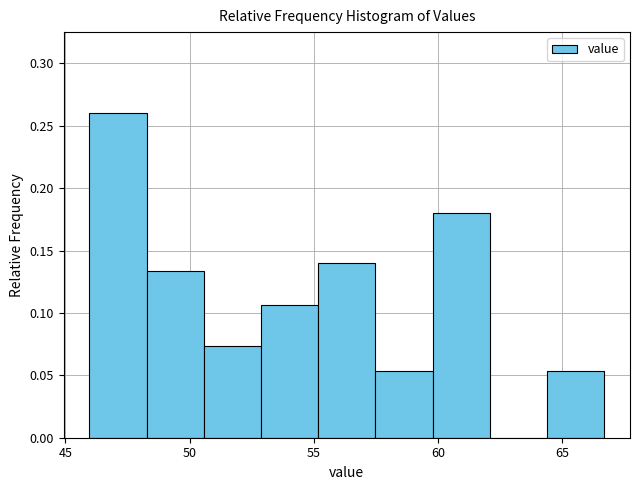

How tall is the bar that spans 55.0 to 57.5 on the x-axis? Neither the bar edges nor the heights are printed on the chart, so give them approximately, as read against the axes.

0.140